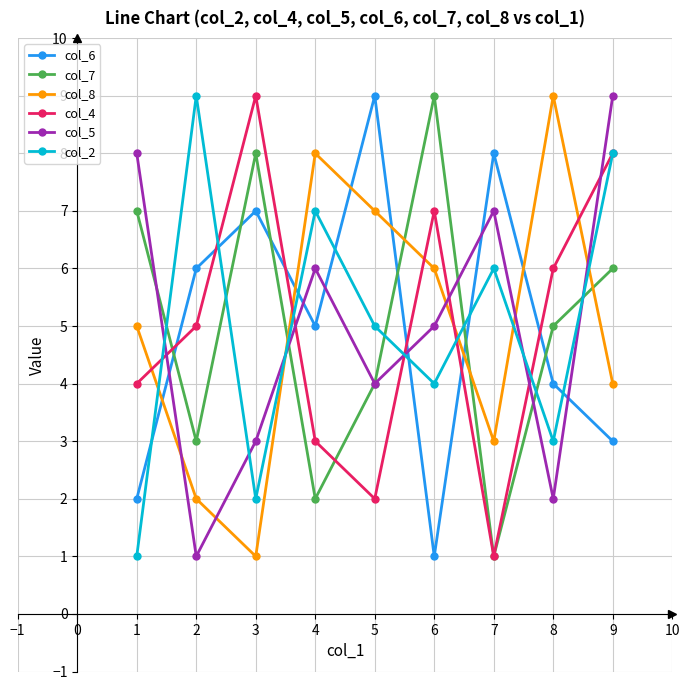

Is the value of col_6 at 5 greater than the value of col_7 at 4?

Yes